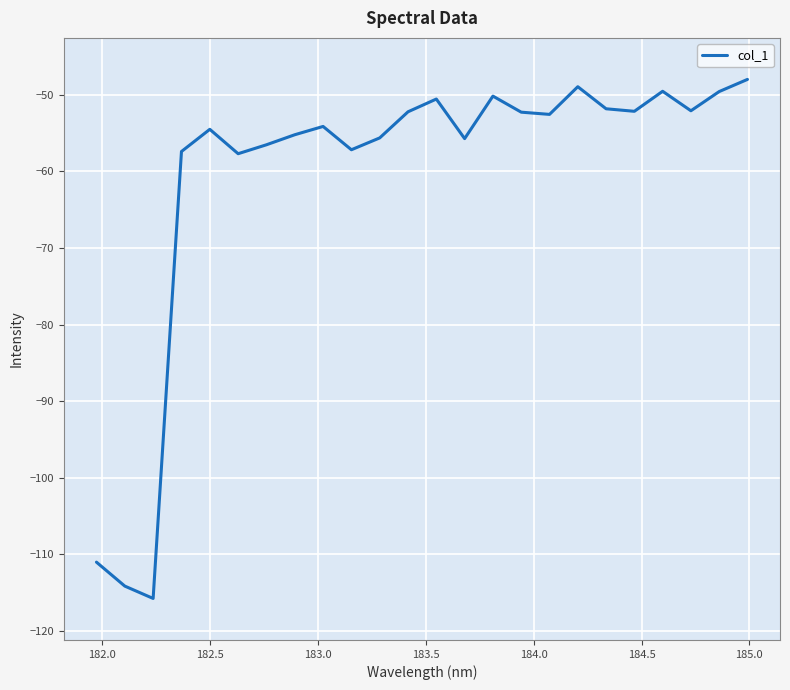

What is the difference between the maximum and minimum values?

67.8